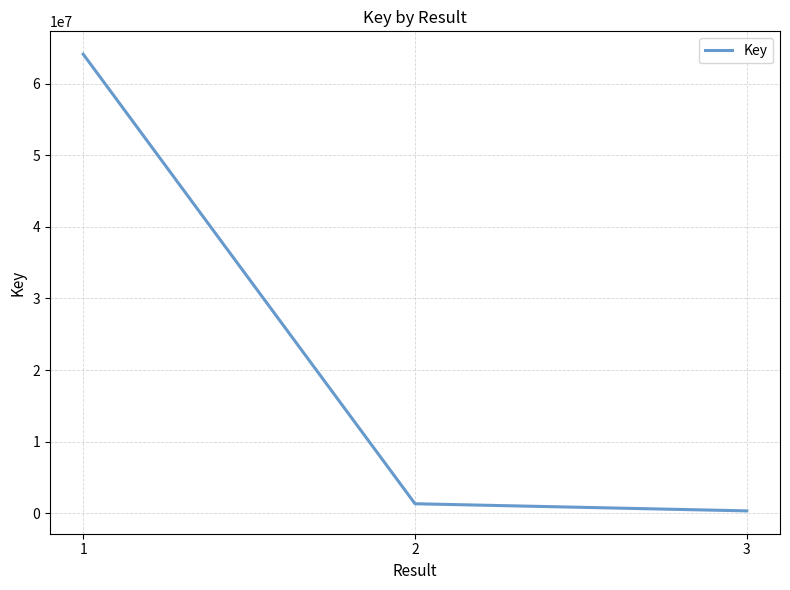

True or false: the data shows 332040 at 3.

True